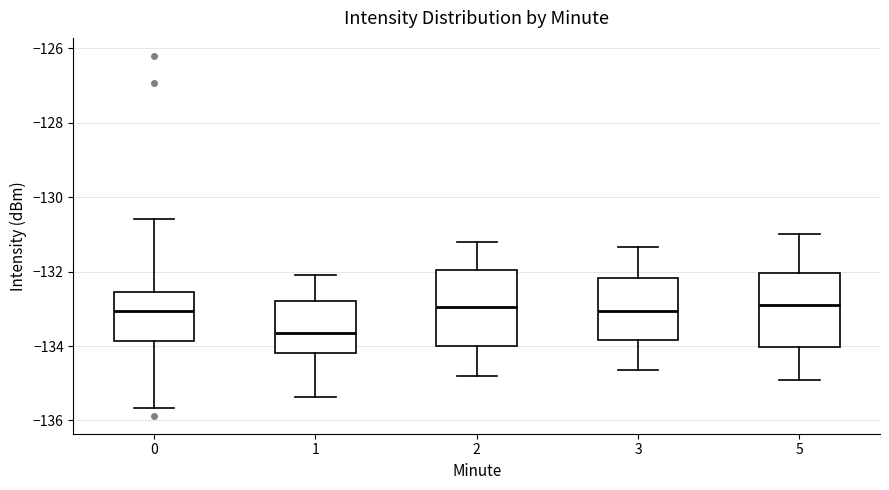

Reading left to right, transcribe this box plot: for each box, give where its median line is, the range the box spans, and where its two whiskers end, as read against the y-axis. The values are not printed on the chart, so give them approximately, as read against the axis.

0: median -133.0, box -133.8 to -132.6, whiskers -135.6 to -130.6
1: median -133.6, box -134.2 to -132.8, whiskers -135.4 to -132.0
2: median -133.0, box -134.0 to -132.0, whiskers -134.8 to -131.2
3: median -133.0, box -133.8 to -132.2, whiskers -134.6 to -131.4
5: median -132.8, box -134.0 to -132.0, whiskers -134.8 to -131.0